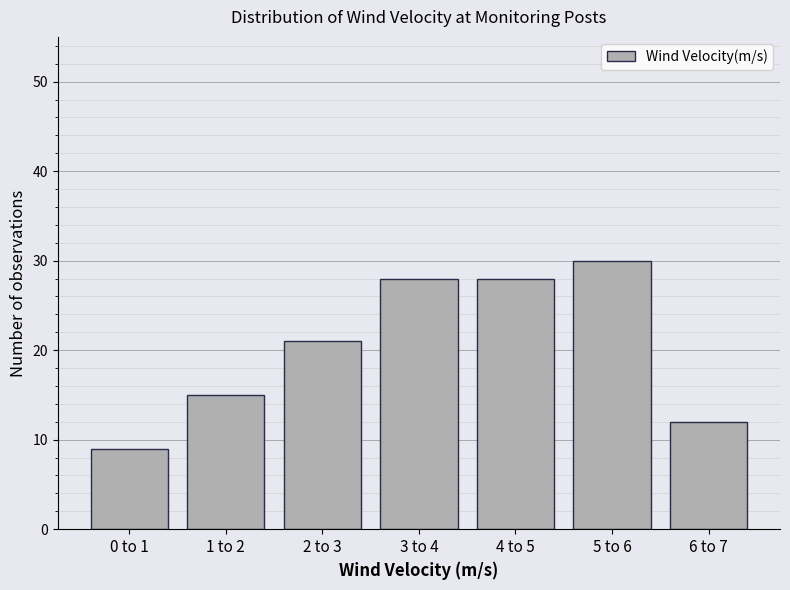

Reading left to right, list all the values displayed in this chart.

9	15	21	28	28	30	12